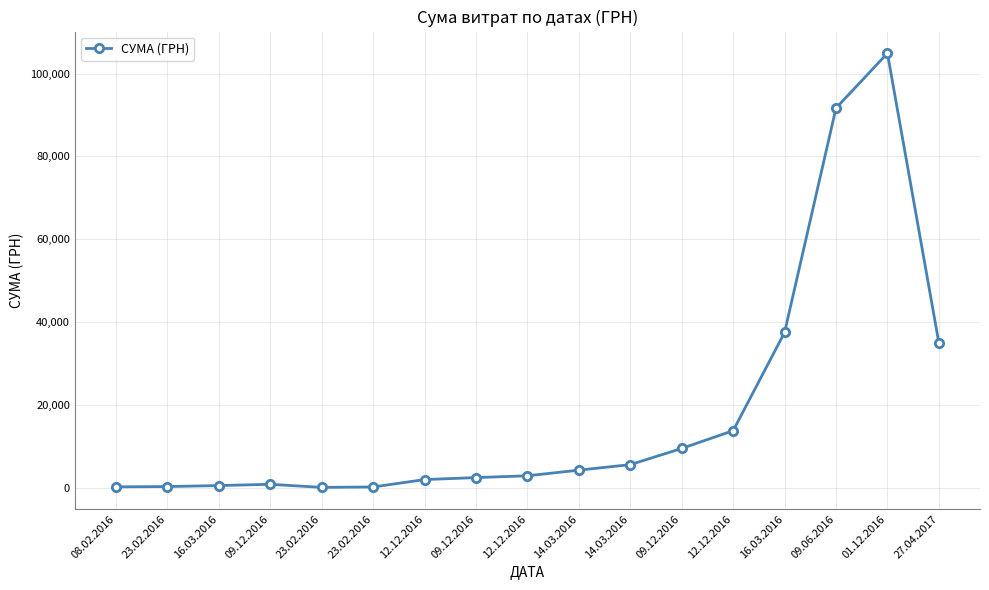

How many data points are less than 2895?

8